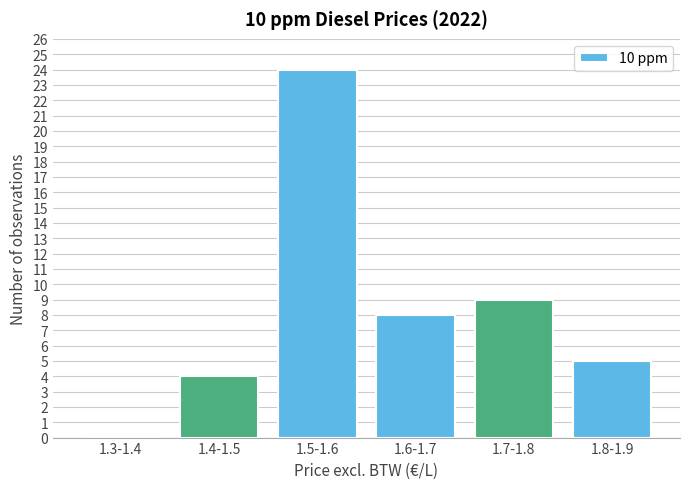

Reading left to right, transcribe all the data shown in this chart.

1.3-1.4=0	1.4-1.5=4	1.5-1.6=24	1.6-1.7=8	1.7-1.8=9	1.8-1.9=5